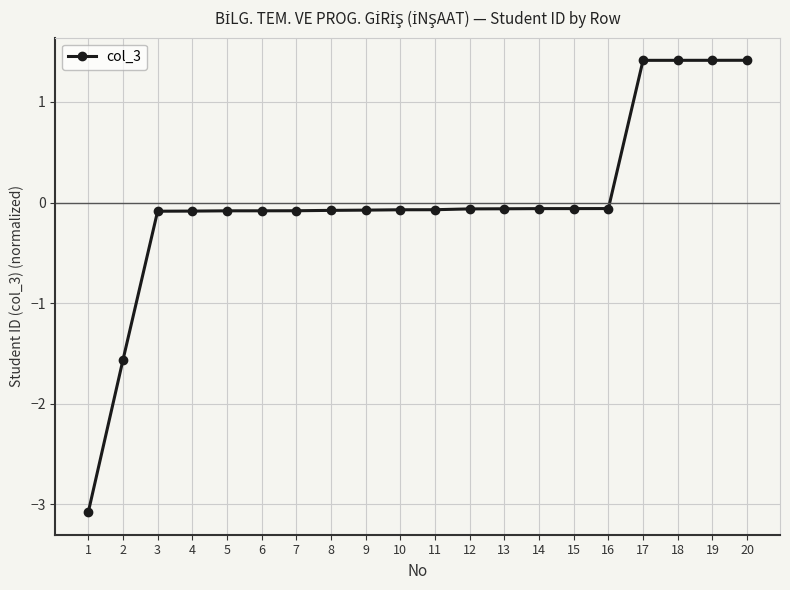

Reading left to right, transcribe all the data shown in this chart.

1=-3.1	2=-1.6	3=-0.1	4=-0.1	5=-0.1	6=-0.1	7=-0.1	8=-0.1	9=-0.1	10=-0.1	11=-0.1	12=-0.1	13=-0.1	14=-0.1	15=-0.1	16=-0.1	17=1.4	18=1.4	19=1.4	20=1.4